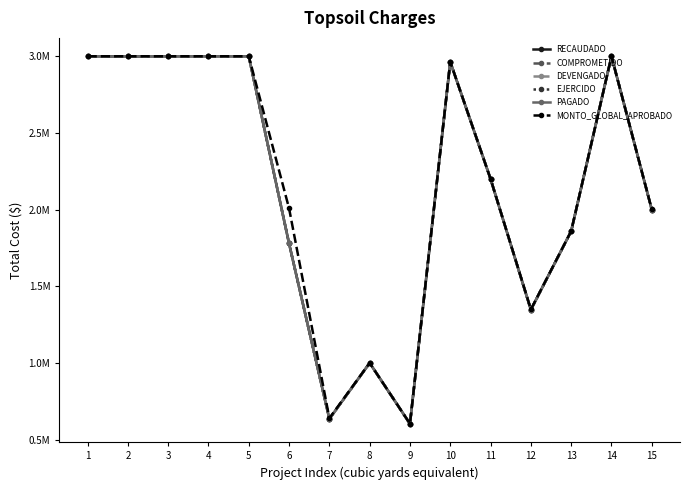

Does the chart have visible grid lines?

No